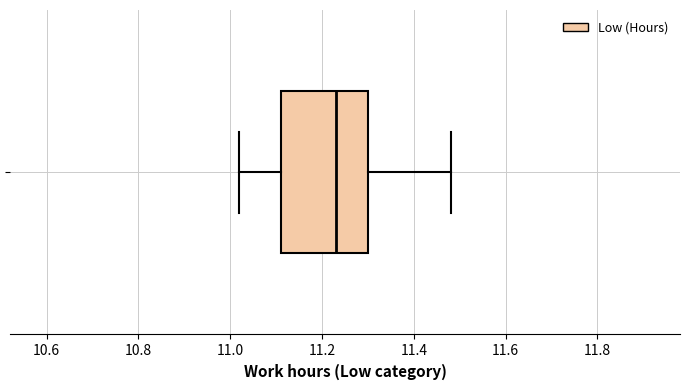

Where does the median line of the box sit on the x-axis? The values are not printed on the chart, so give them approximately, as read against the axis.

11.24